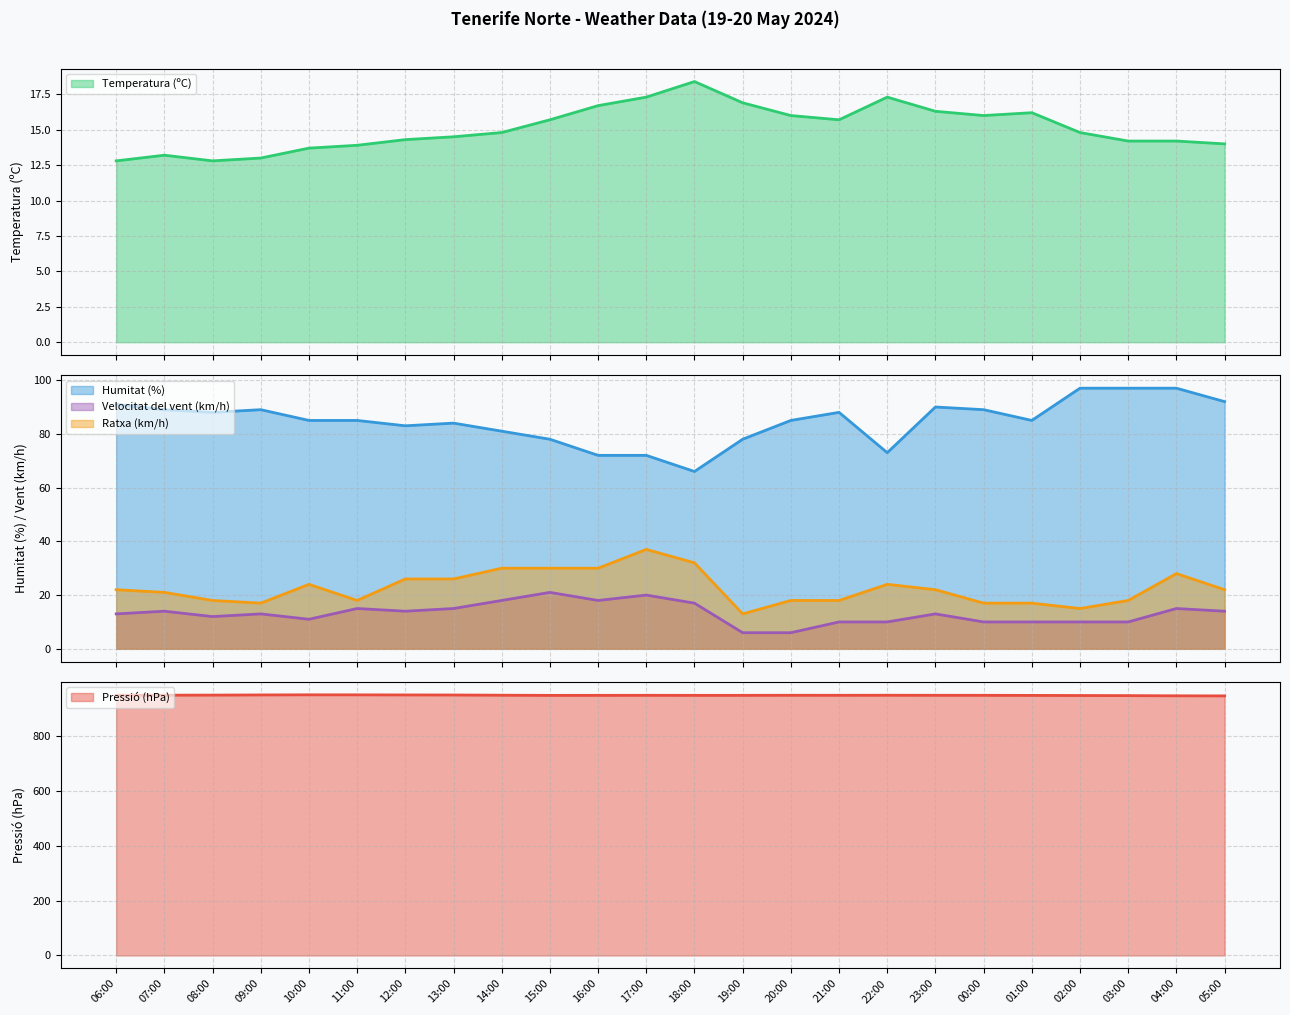

What is the label of the 16th point from the left?

21:00